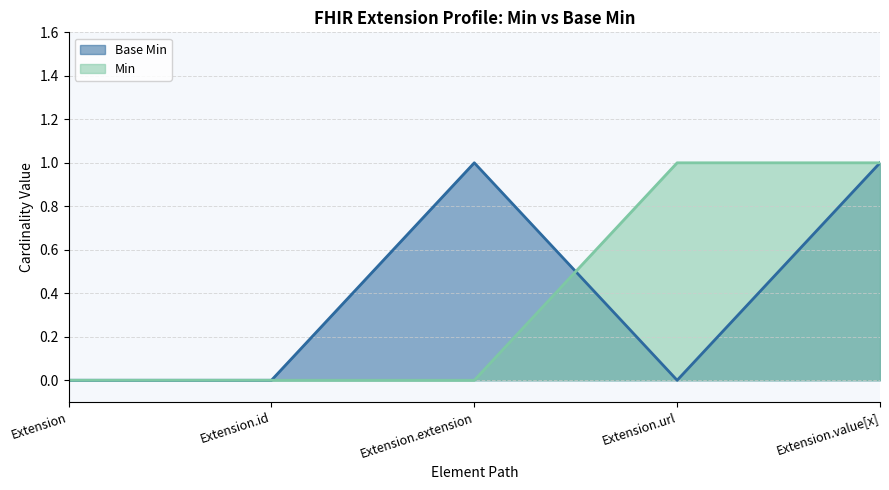

How many lines are shown in the chart?

2